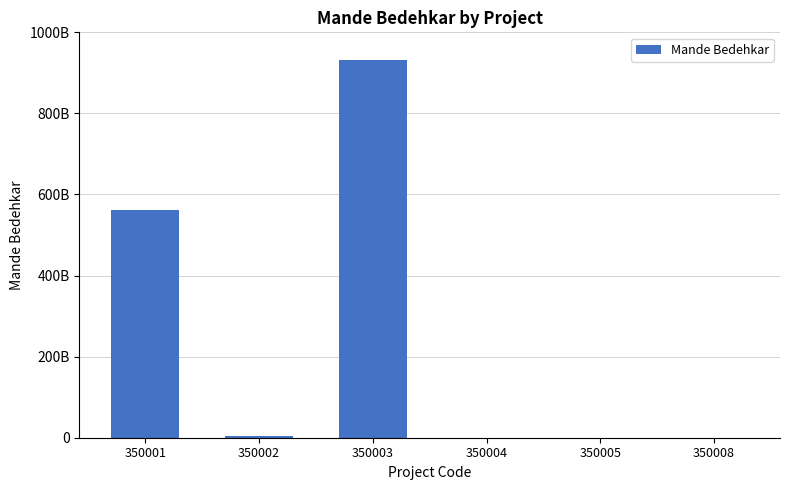

Between 350003 and 350002, which is larger?

350003